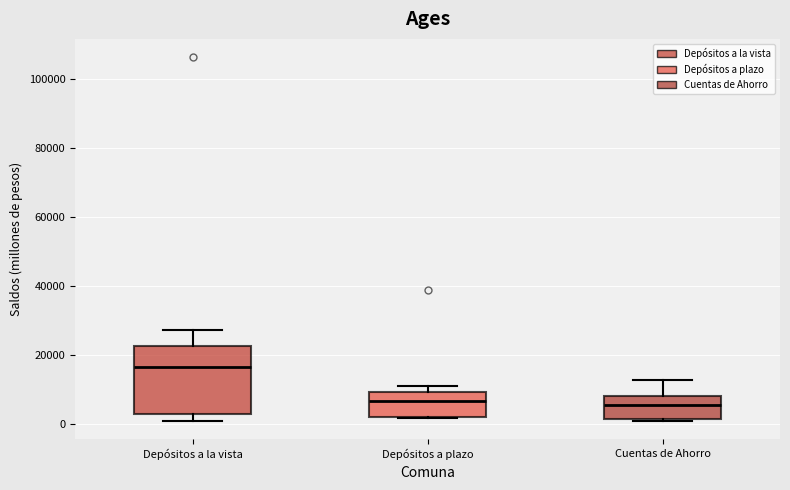

Reading left to right, read every box against the y-axis: the position of its median line, the range the box covers, and the ends of its whiskers. The values are not printed on the chart, so give them approximately, as read against the axis.

Depósitos a la vista: median 16000, box 2000 to 22000, whiskers 0 to 28000
Depósitos a plazo: median 6000, box 2000 to 10000, whiskers 2000 to 10000 (just above the box's upper edge)
Cuentas de Ahorro: median 6000, box 2000 to 8000, whiskers 0 to 12000